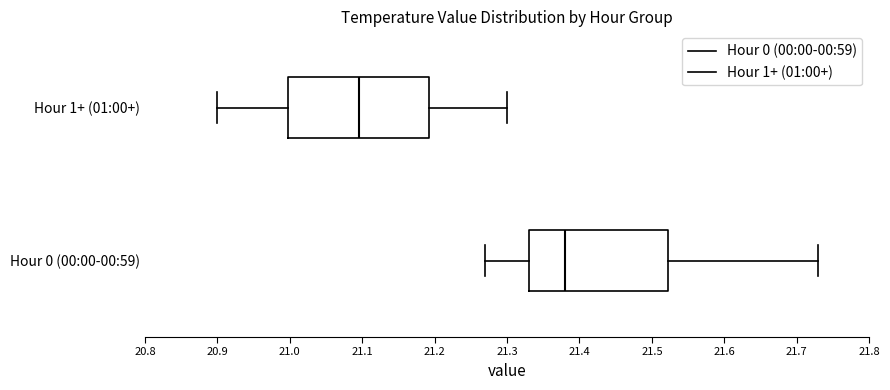

Reading bottom to top, transcribe this box plot: for each box, give where its median line is, the range the box spans, and where its two whiskers end, as read against the x-axis. The values are not printed on the chart, so give them approximately, as read against the axis.

Hour 0 (00:00-00:59): median 21.38, box 21.33 to 21.52, whiskers 21.27 to 21.73
Hour 1+ (01:00+): median 21.10, box 21.00 to 21.19, whiskers 20.90 to 21.30